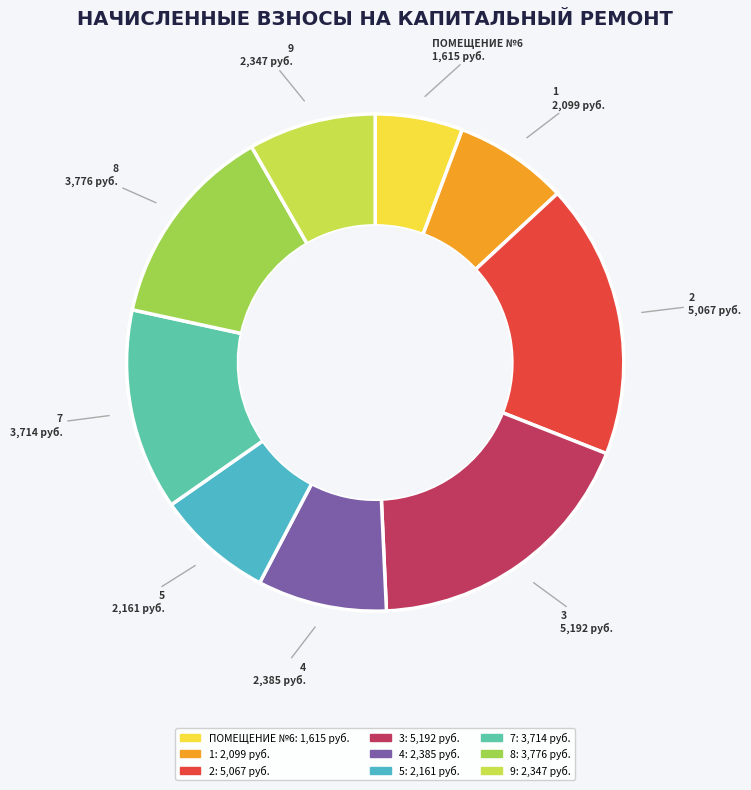

Do 8 and 3 together represent more than half of the pie?

No